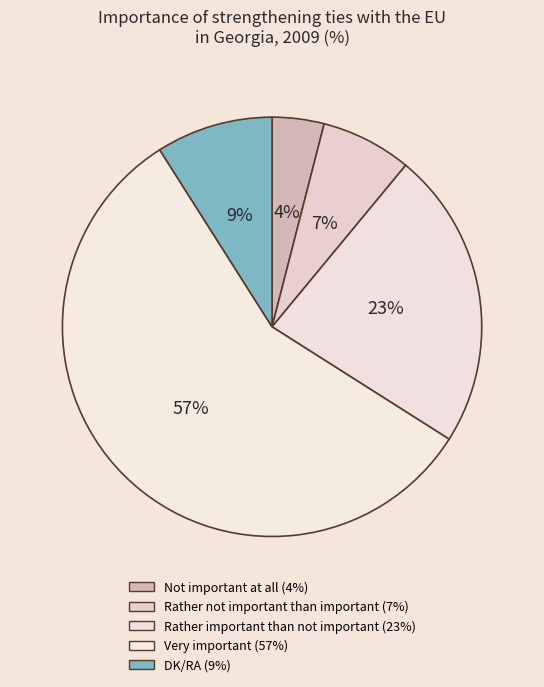

Count the number of slices in the pie.

5